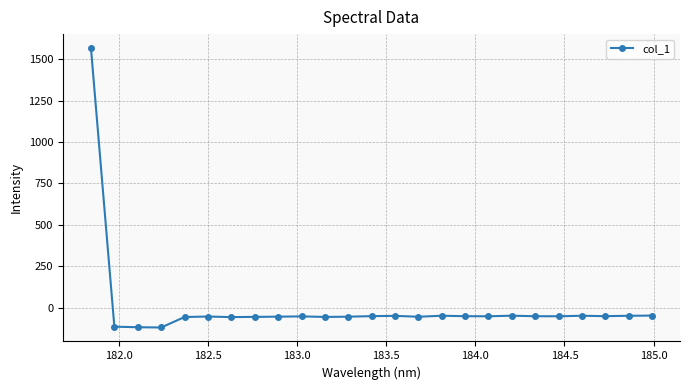

What is the minimum value shown in the chart?

-119.8